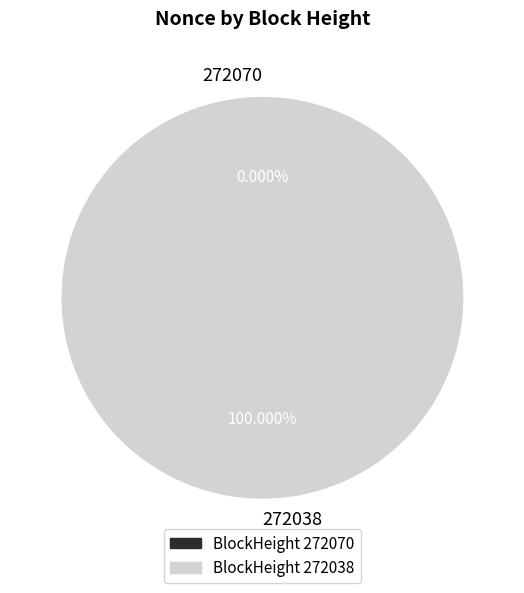

Rank the categories by value from lowest to highest.

272070, 272038